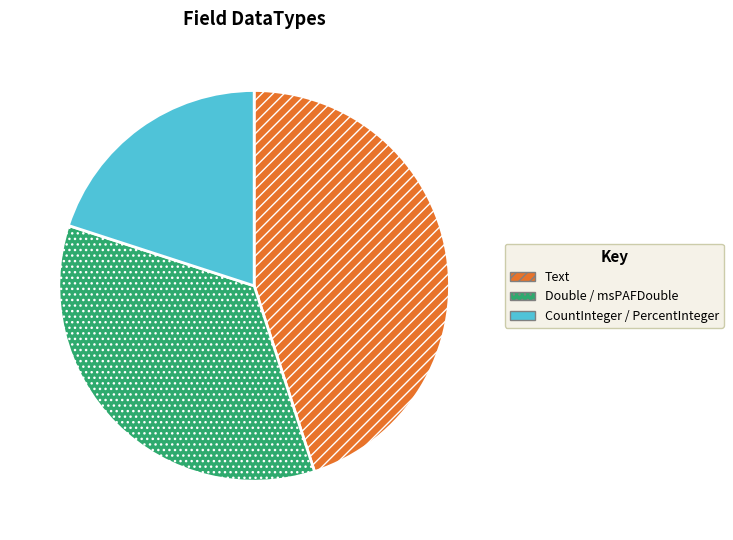

Rank the categories by value from lowest to highest.

CountInteger, Double, Text